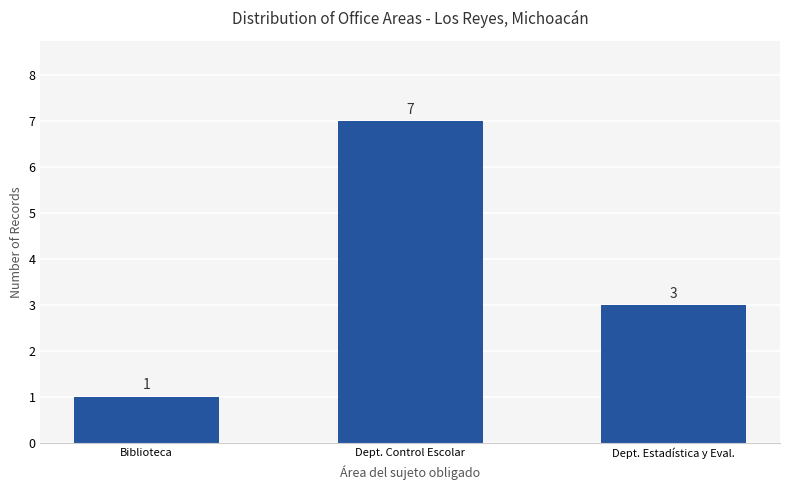

What is the label of the 1st bar from the left?

Biblioteca